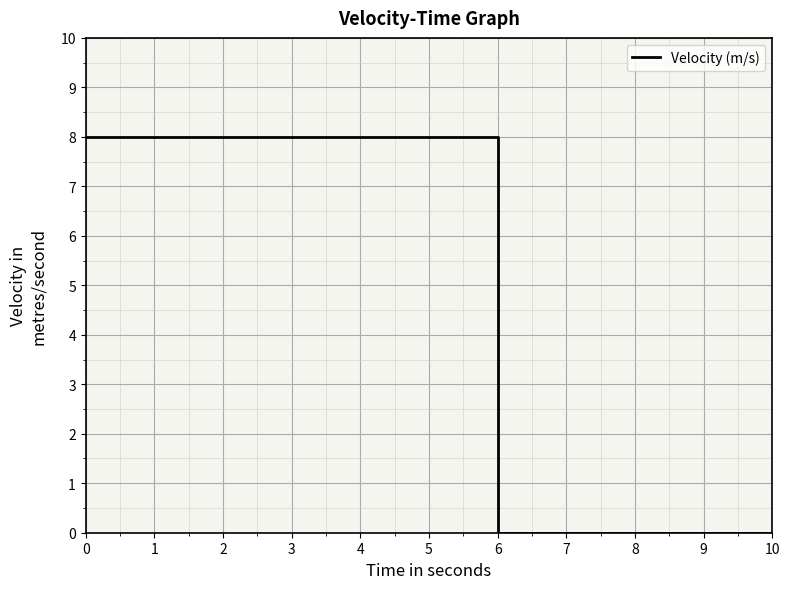

How many positive values are there?

2